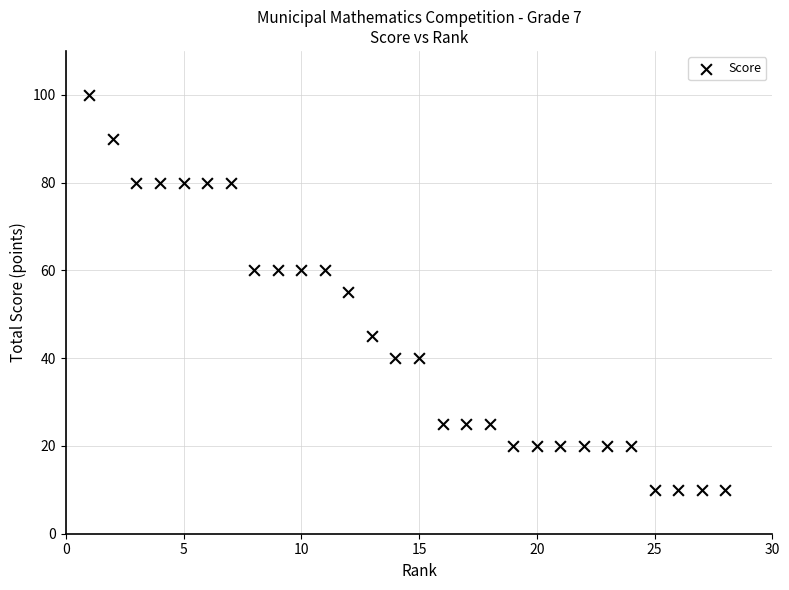

What is the range of Y values (max minus min)?

90